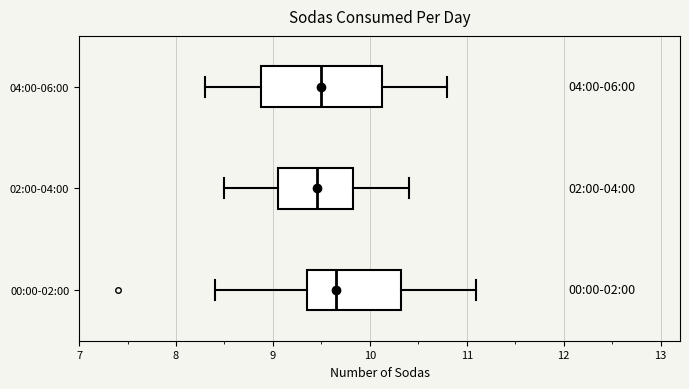

Reading bottom to top, read every box against the x-axis: the position of its median line, the range the box covers, and the ends of its whiskers. The values are not printed on the chart, so give them approximately, as read against the axis.

00:00-02:00: median 9.7, box 9.4 to 10.3, whiskers 8.4 to 11.1
02:00-04:00: median 9.5, box 9.1 to 9.8, whiskers 8.5 to 10.4
04:00-06:00: median 9.5, box 8.9 to 10.1, whiskers 8.3 to 10.8